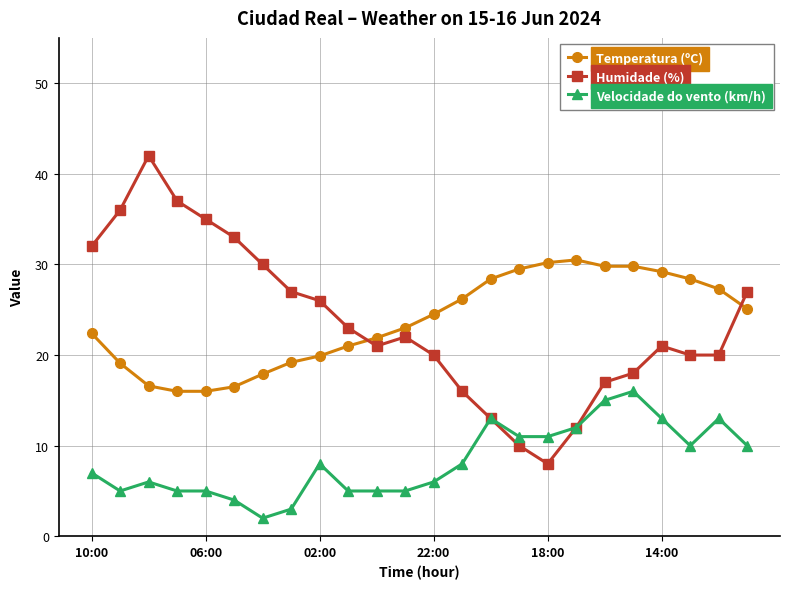

True or false: Humidade (%) has more than 1 points higher than both neighbors.

True